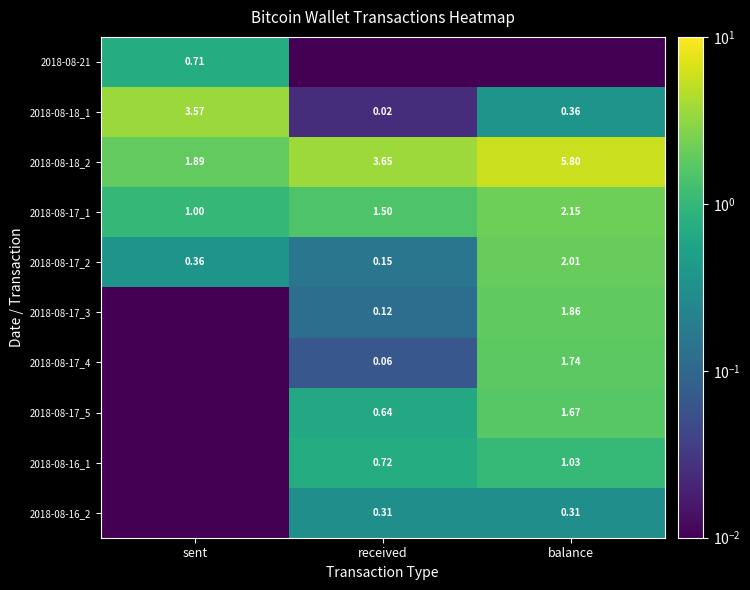

The 2018-08-16_1 series shows 1.0 at balance. True or false?

True